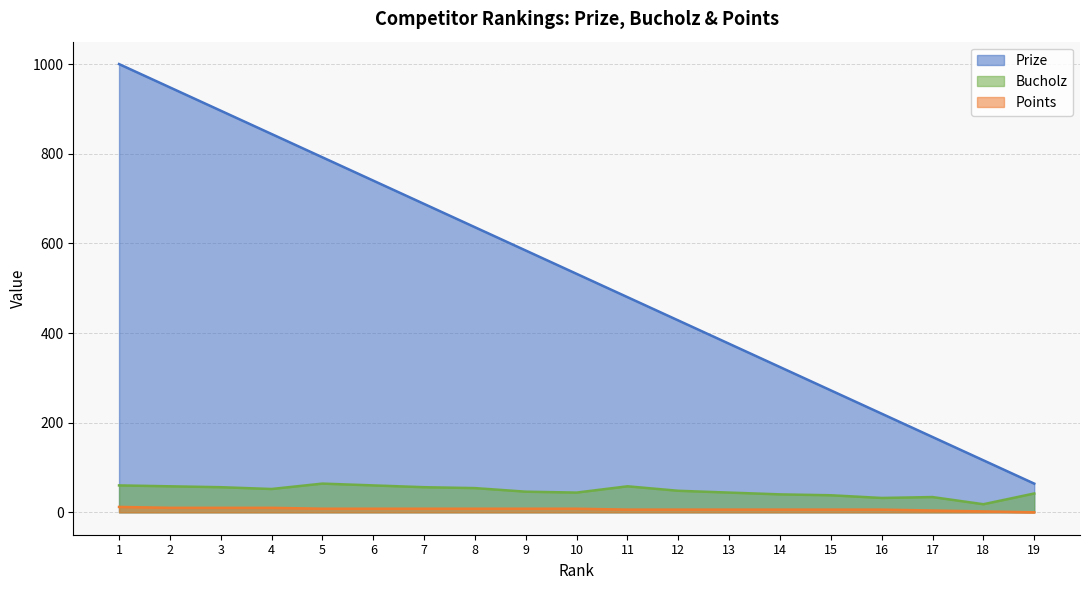

Which series has the largest range (max minus min)?

Prize